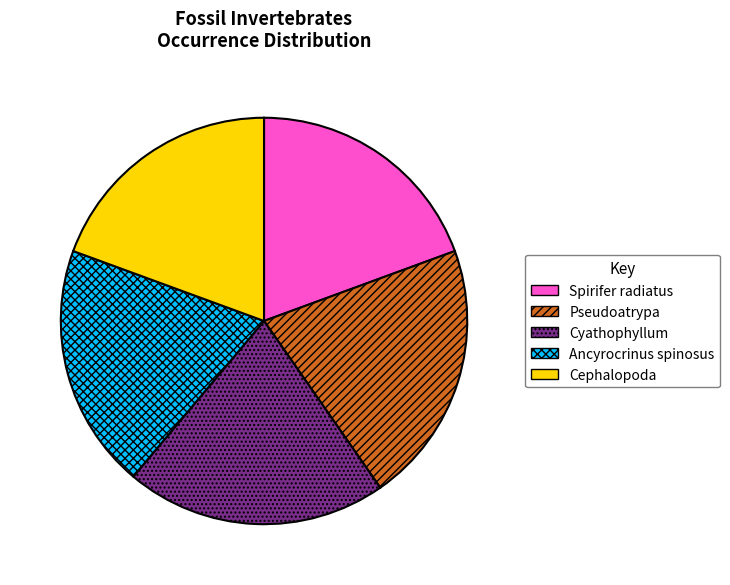

Does Spirifer radiatus account for over 50% of the chart?

No